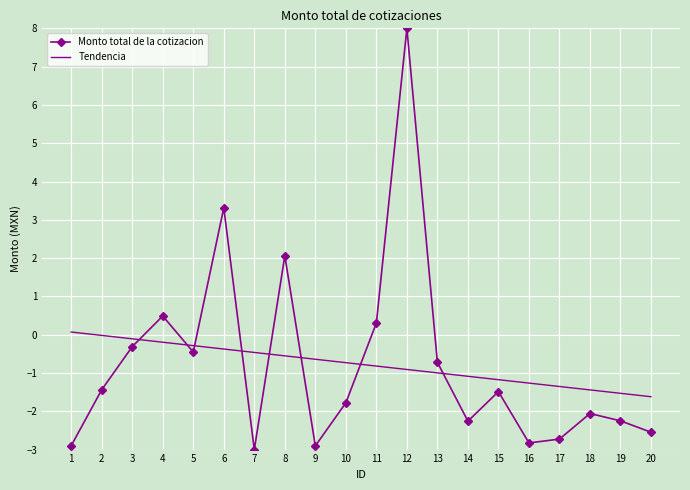

Which series has the widest spread of values?

Monto total de la cotizacion